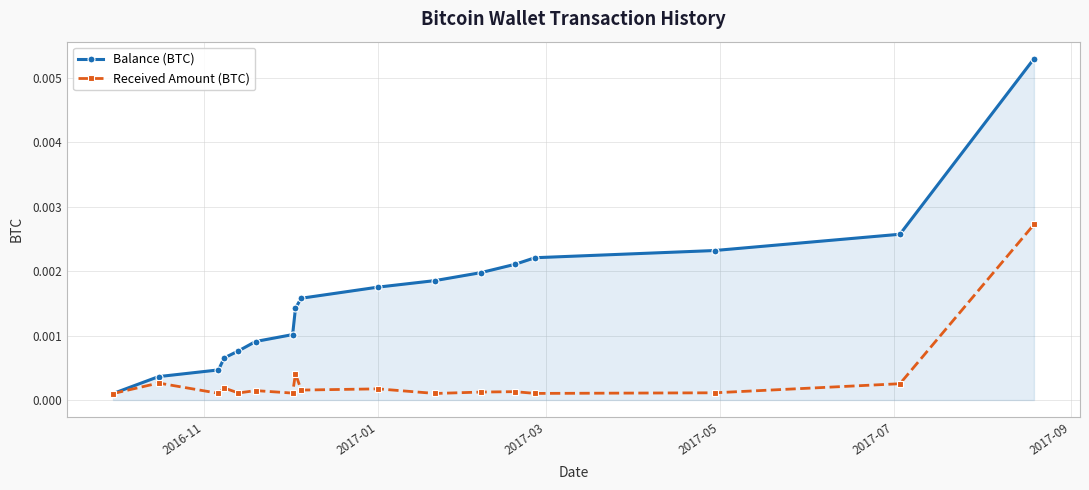

Which series has the largest range (max minus min)?

Balance (BTC)